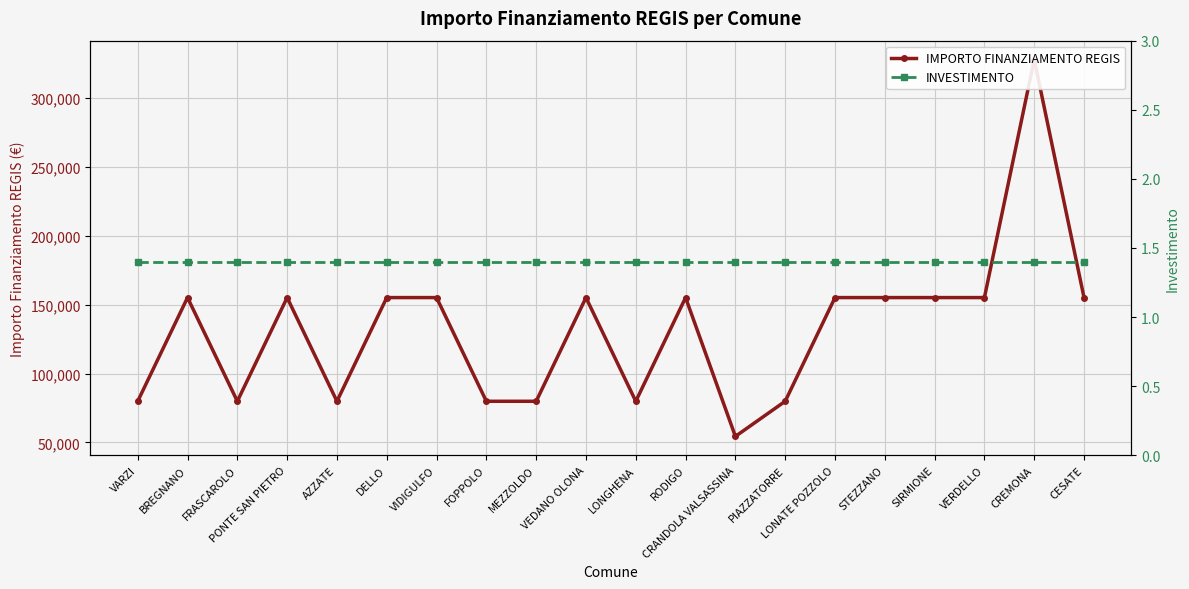

True or false: INVESTIMENTO has more than 0 interior local peaks.

False